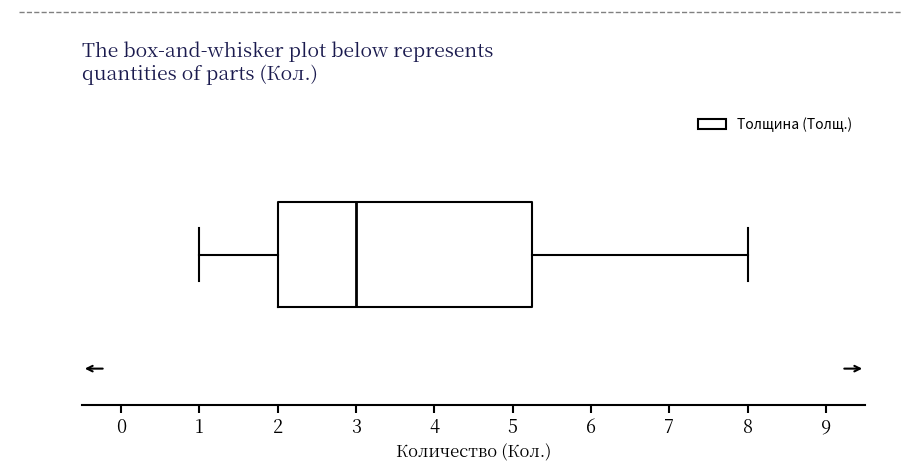

Read this box plot against the x-axis: the position of the median line, the range covered by the box, and the ends of both whiskers. The values are not printed on the chart, so give them approximately, as read against the axis.

median 3.0, box 2.0 to 5.3, whiskers 1.0 to 8.0